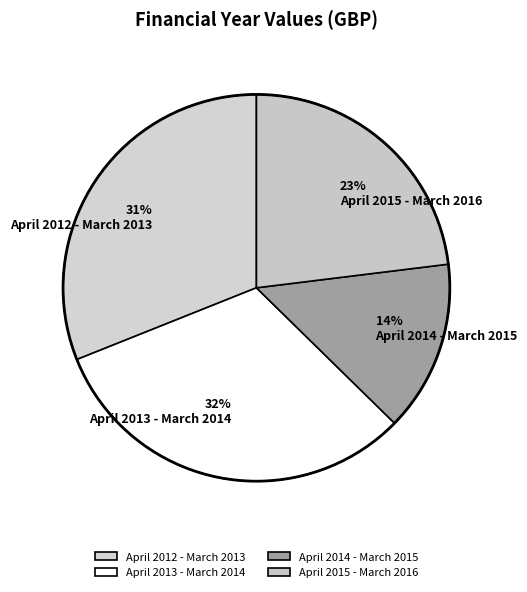

To the nearest percent, what is the average slice percentage?

25%